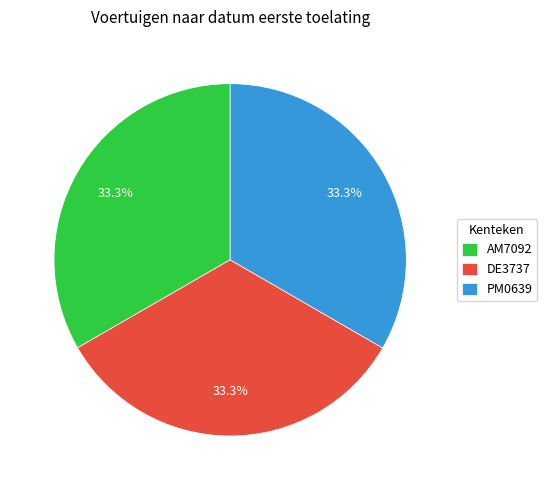

True or false: DE3737 accounts for 33% of the total.

True